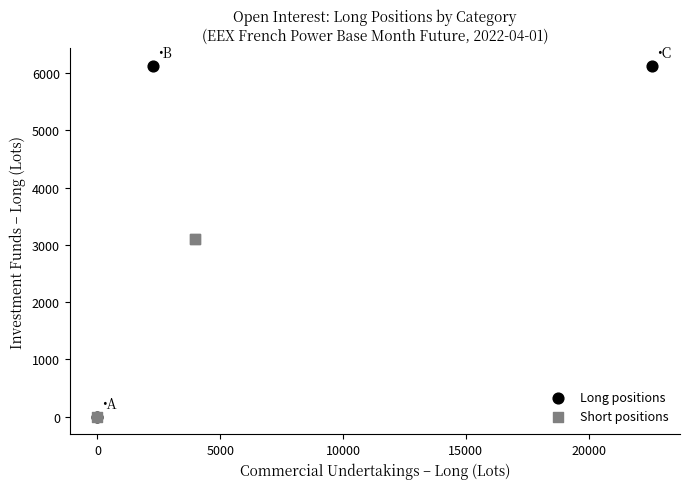

What are all the series names shown in the legend?

Long positions, Short positions